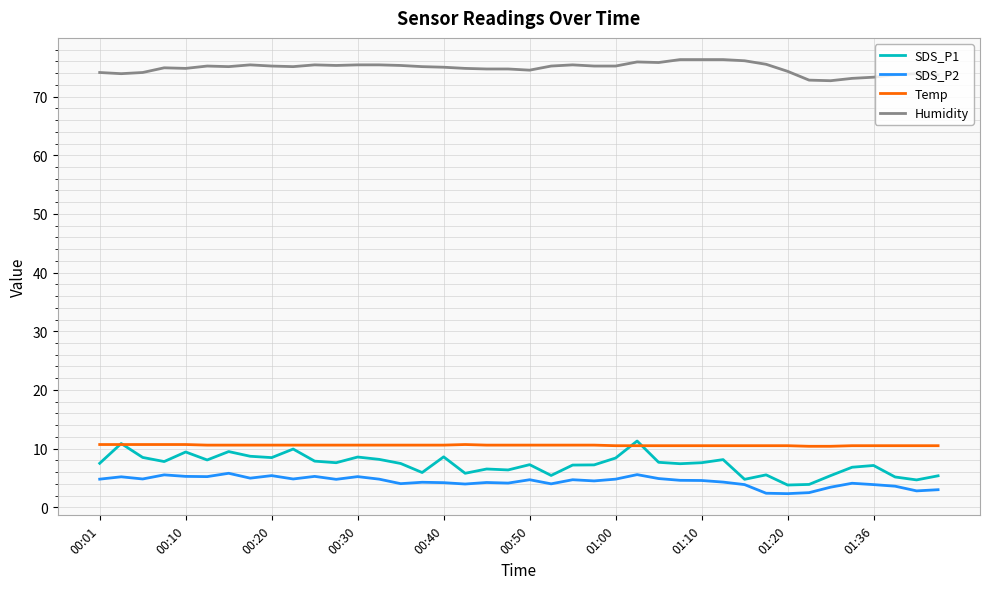

Which series has the largest range (max minus min)?

SDS_P1